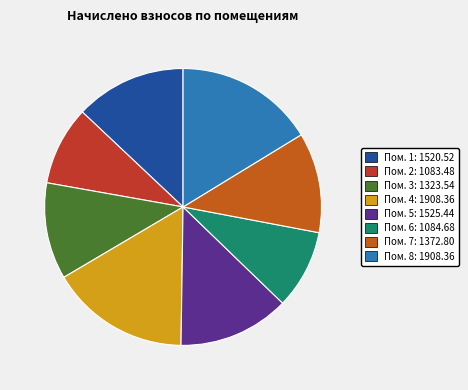

Count the number of slices in the pie.

8